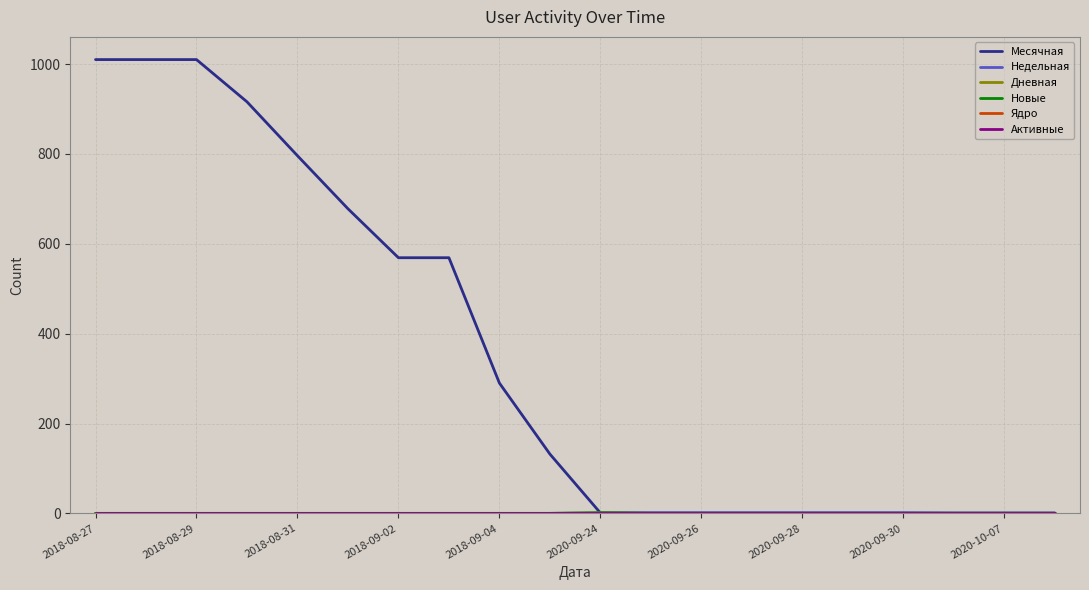

Which category has the highest value across all series?

2018-08-27